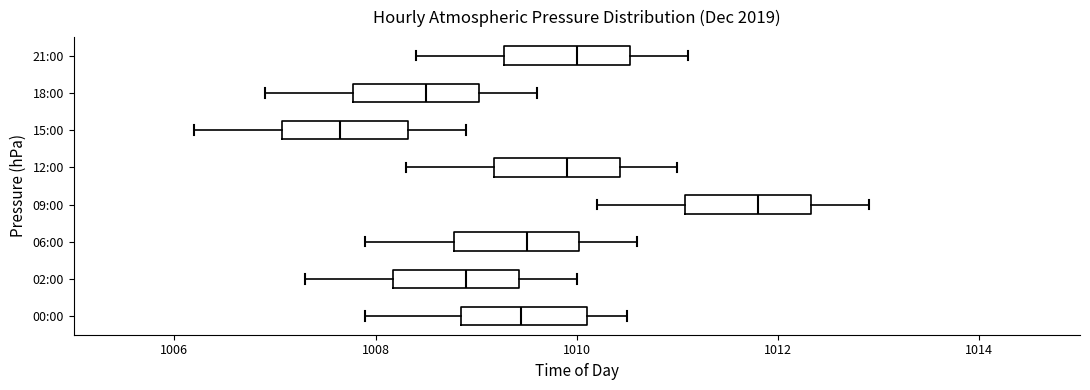

Reading bottom to top, transcribe this box plot: for each box, give where its median line is, the range the box spans, and where its two whiskers end, as read against the x-axis. The values are not printed on the chart, so give them approximately, as read against the axis.

00:00: median 1009.4, box 1008.8 to 1010.2, whiskers 1008.0 to 1010.6
02:00: median 1009.0, box 1008.2 to 1009.4, whiskers 1007.4 to 1010.0
06:00: median 1009.6, box 1008.8 to 1010.0, whiskers 1008.0 to 1010.6
09:00: median 1011.8, box 1011.0 to 1012.4, whiskers 1010.2 to 1013.0
12:00: median 1010.0, box 1009.2 to 1010.4, whiskers 1008.4 to 1011.0
15:00: median 1007.6, box 1007.0 to 1008.4, whiskers 1006.2 to 1009.0
18:00: median 1008.6, box 1007.8 to 1009.0, whiskers 1007.0 to 1009.6
21:00: median 1010.0, box 1009.2 to 1010.6, whiskers 1008.4 to 1011.2